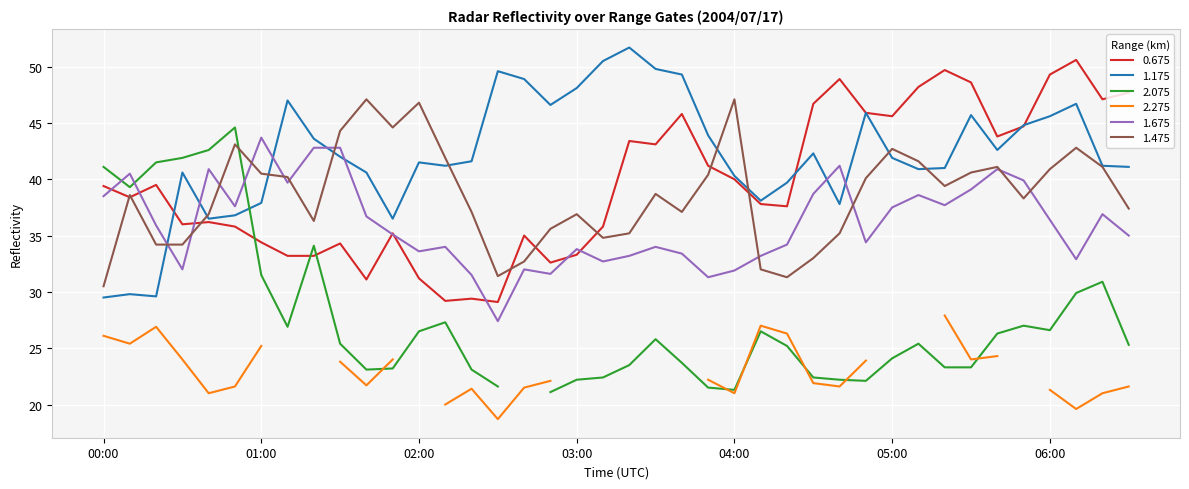

At which category is the sum across all series the highest?

05:30